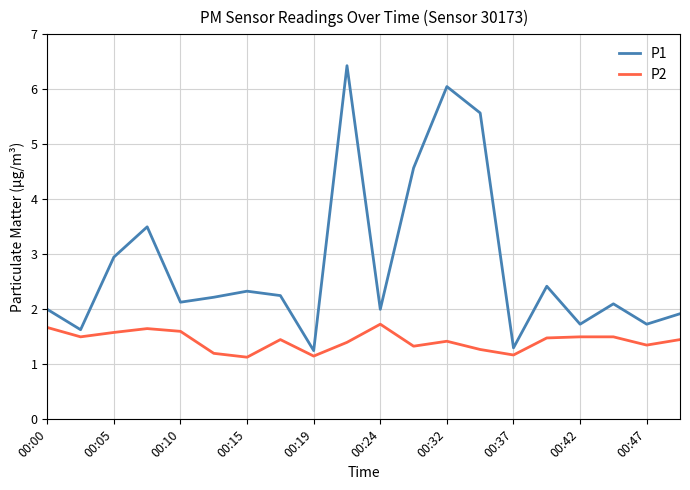

Rank the series by their maximum value, from highest to lowest.

P1, P2